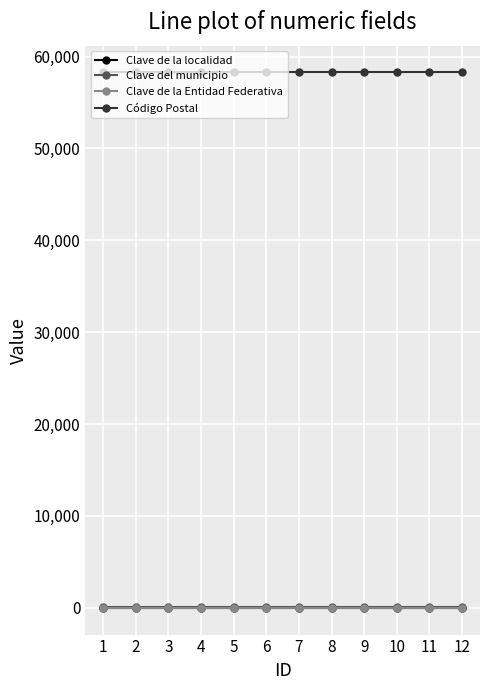

What is the value of the Clave del municipio point at the 3rd from the left?

53